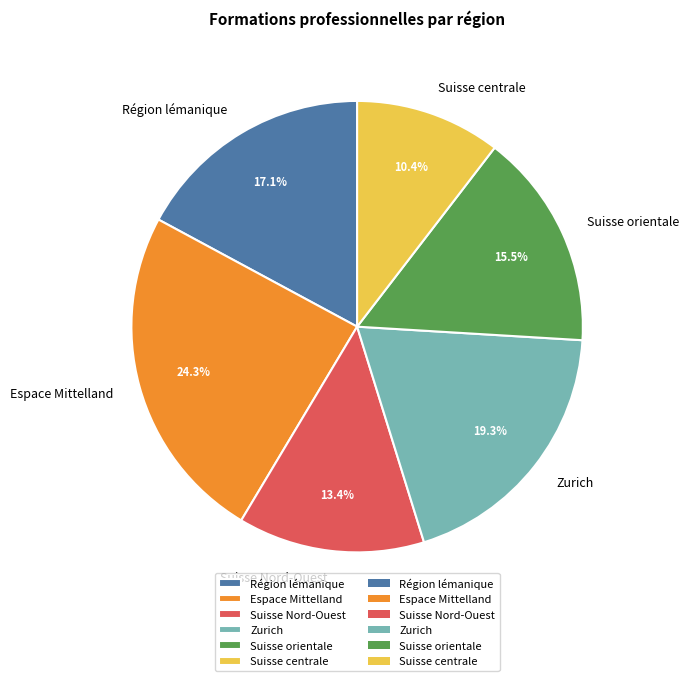

How many segments does this pie chart have?

6